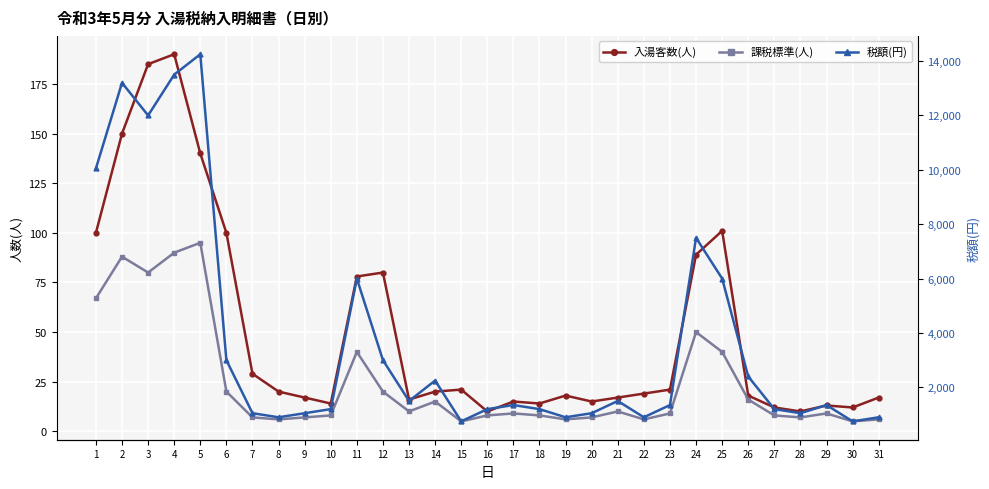

How many interior local peaks does the 課税標準(人) series have?

8